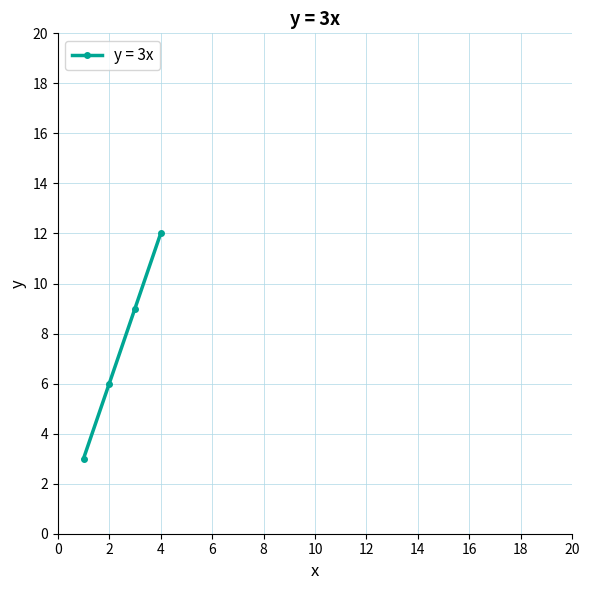

True or false: there are more than 1 points higher than both neighbors.

False